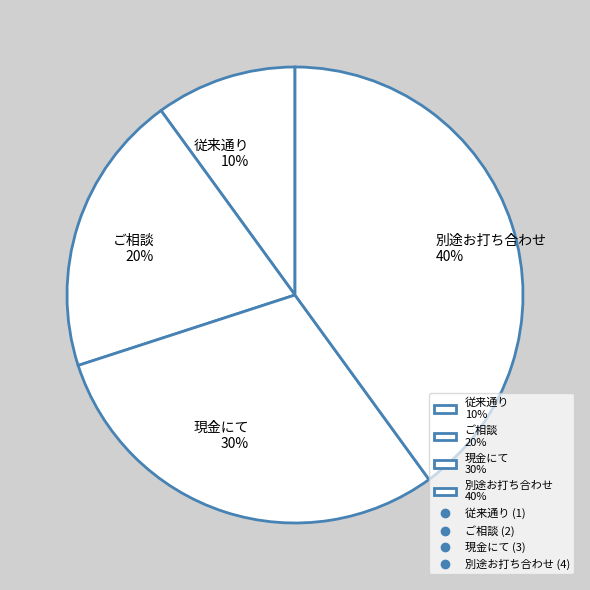

Does any single category account for the majority?

No